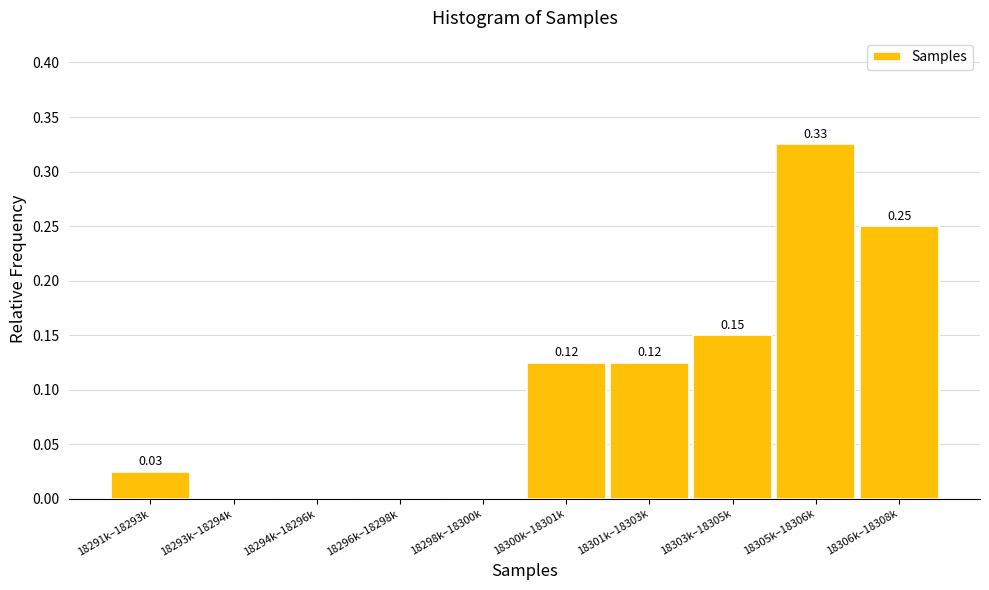

Between 18291k–18293k and 18296k–18298k, which is larger?

18291k–18293k